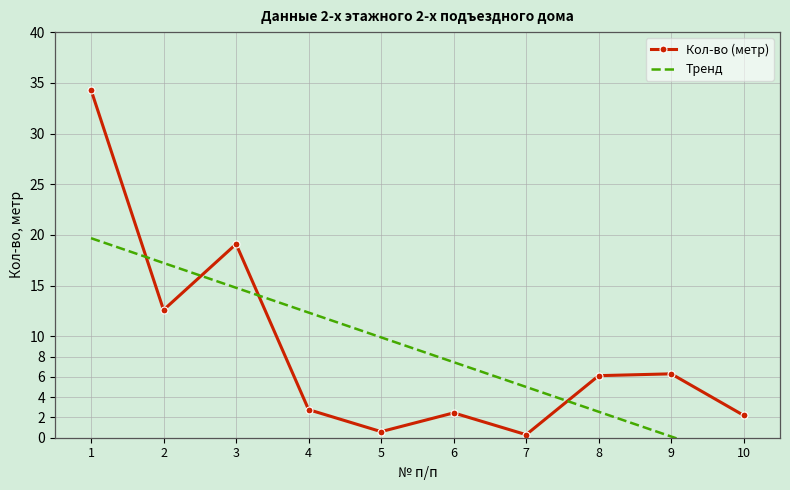

What is the sum of the values at 10 and 2?

14.8